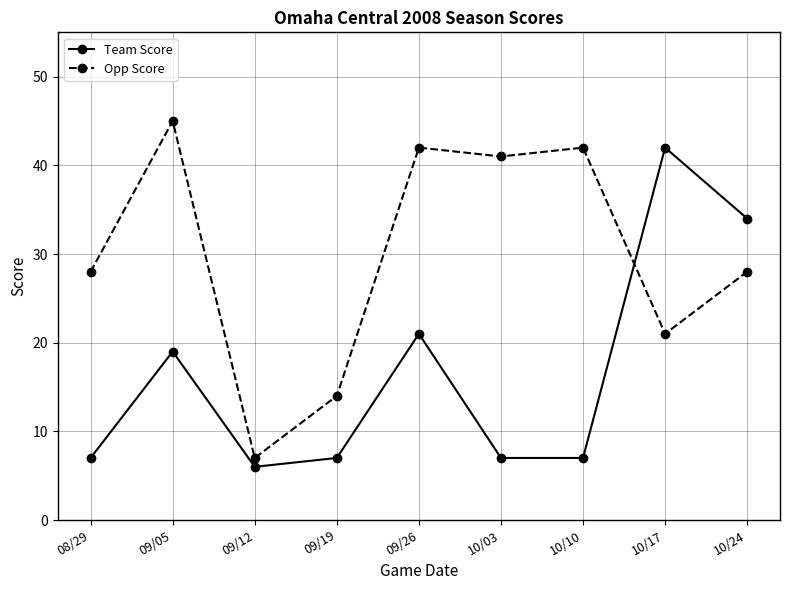

What is the label of the 7th point from the left?

10/10